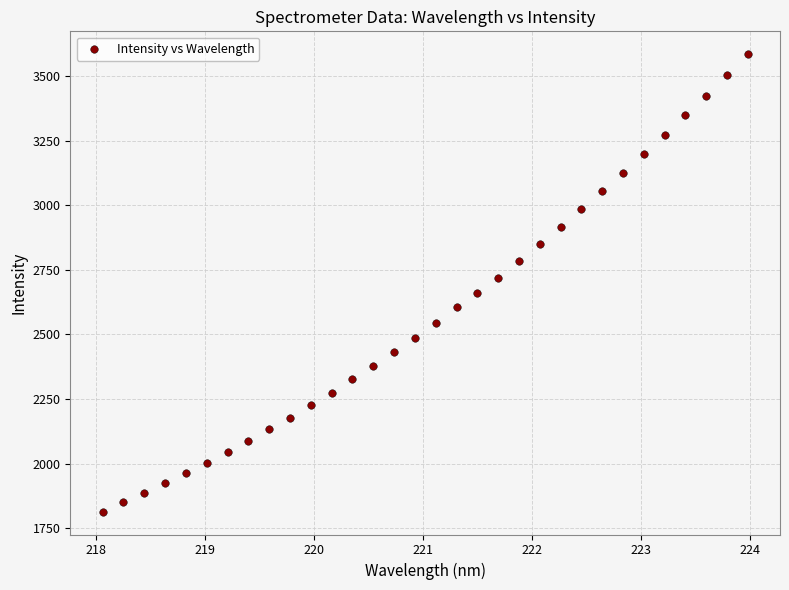

What is the range of X values (max minus min)?

5.9